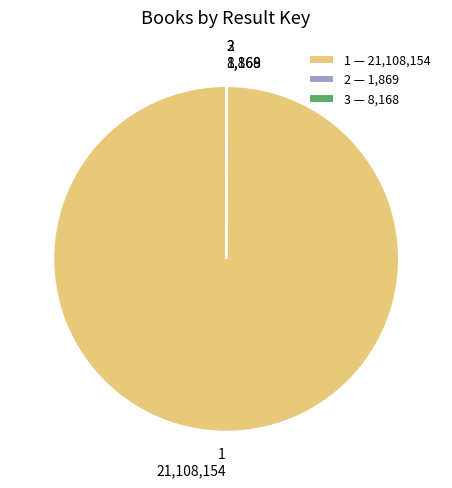

What is the majority slice?

1 — 21,108,154